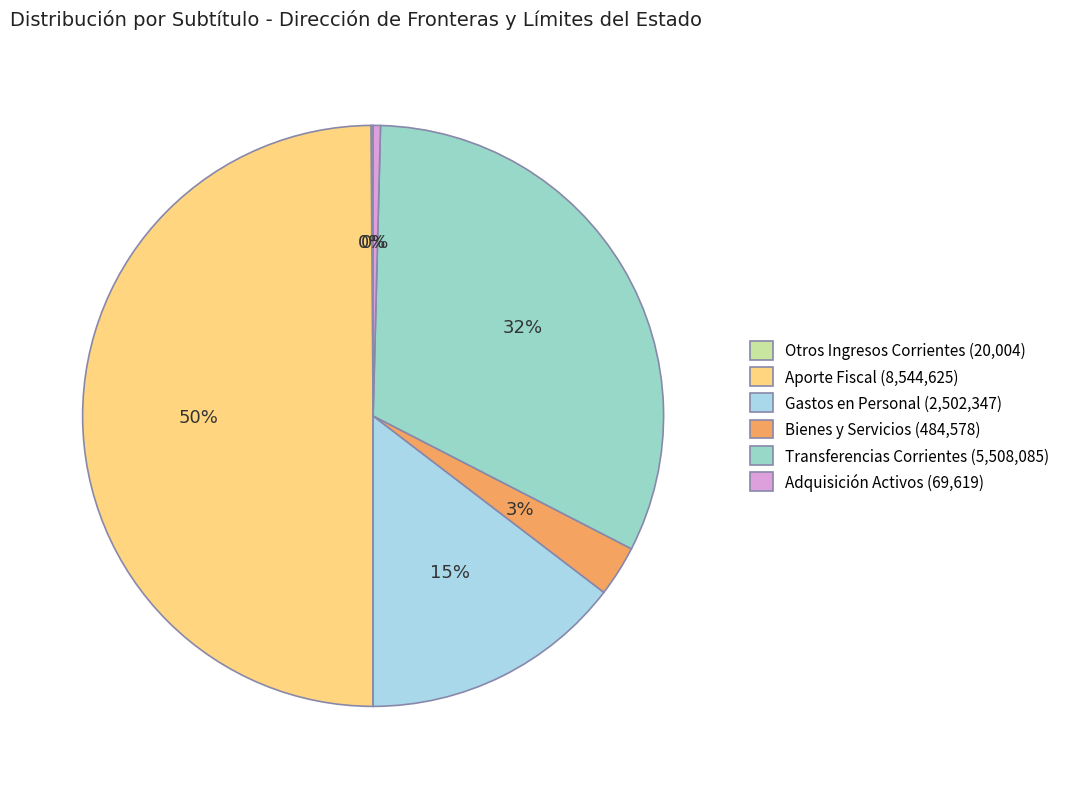

Which category has the biggest portion of the pie?

Aporte Fiscal (8,544,625)